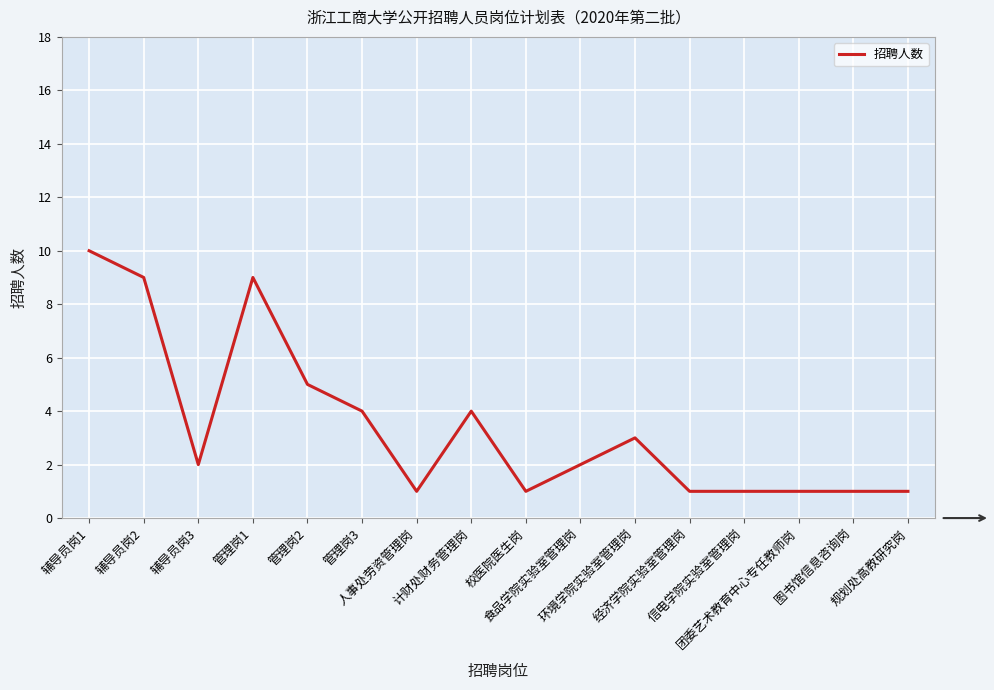

Is it true that the value at 团委艺术教育中心专任教师岗 is 1?

True